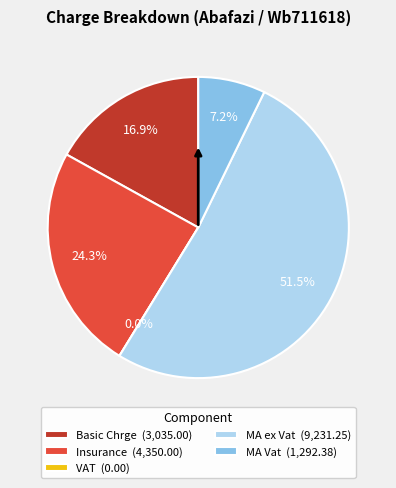

Count the number of slices in the pie.

5